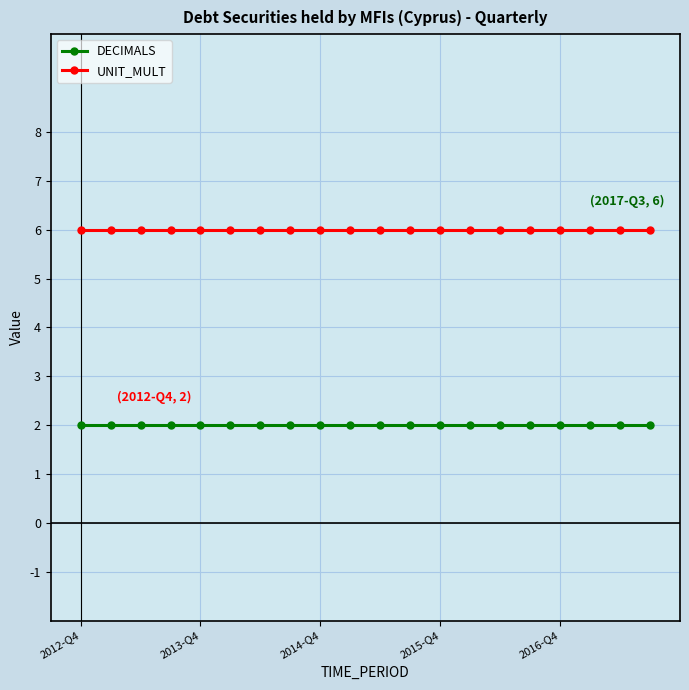

What is the minimum value for UNIT_MULT?

6